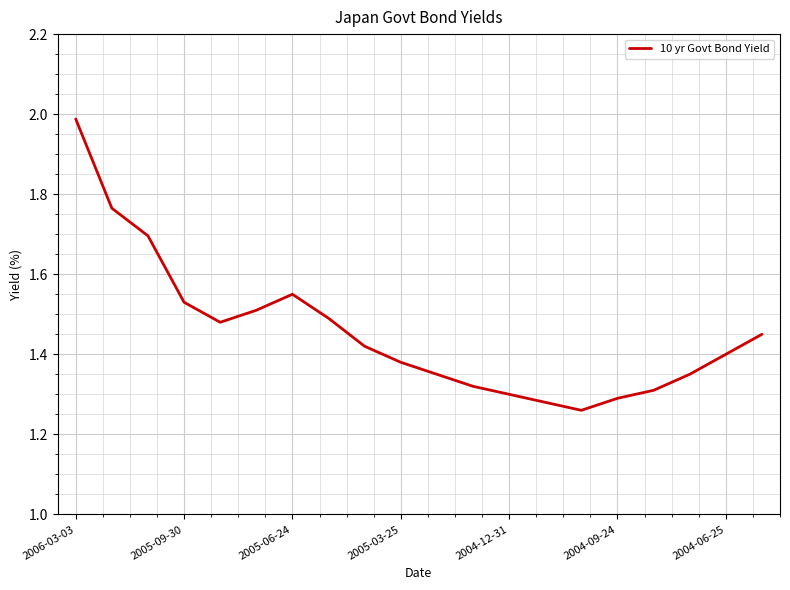

What is the difference between the maximum and minimum values?

0.7